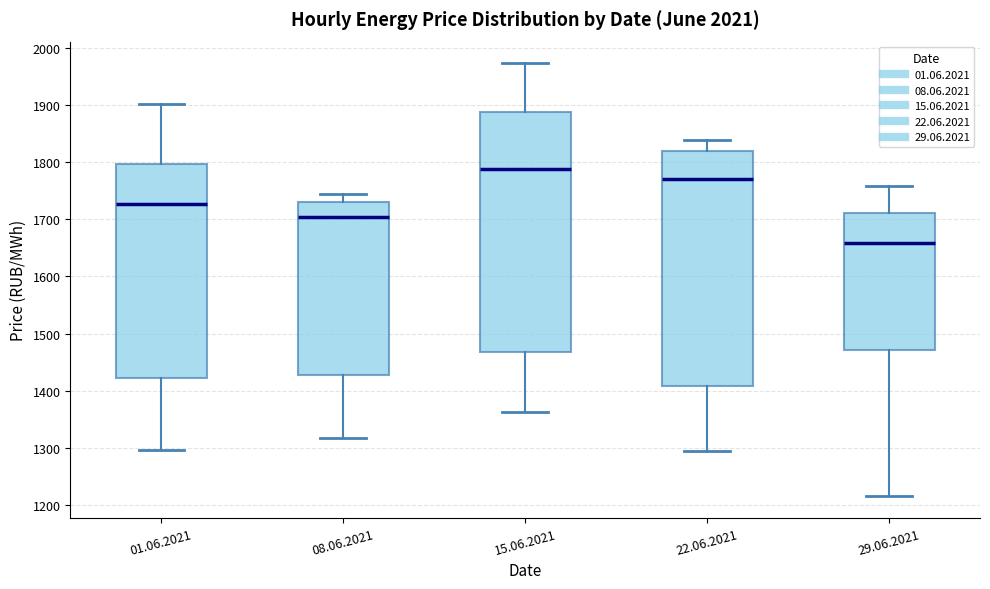

Where does the median line of the box for 22.06.2021 sit on the y-axis? The values are not printed on the chart, so give them approximately, as read against the axis.

1770